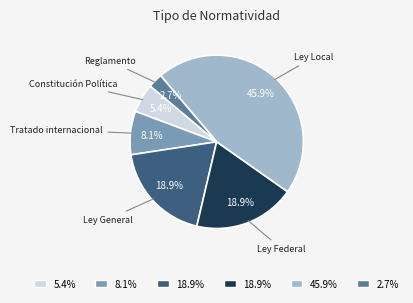

Which has a higher value, Ley Federal or Ley Local?

Ley Local